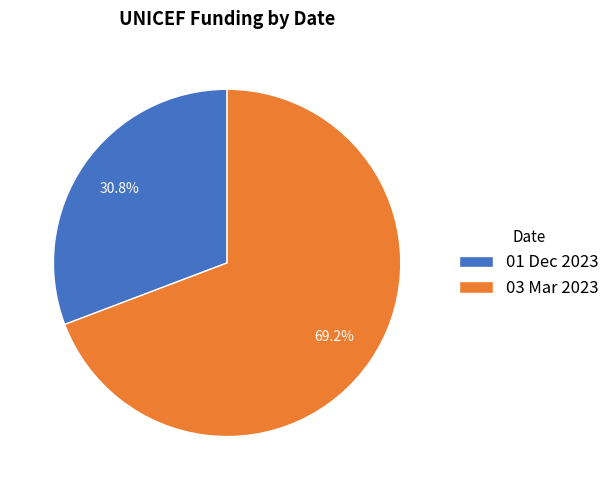

How many slices are in this pie chart?

2